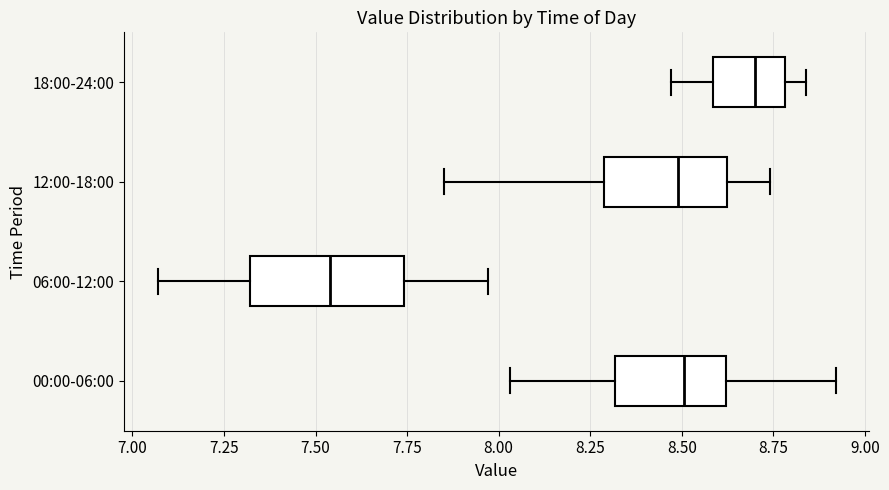

Where does the left whisker of the box for 00:00-06:00 end on the x-axis? The values are not printed on the chart, so give them approximately, as read against the axis.

8.05